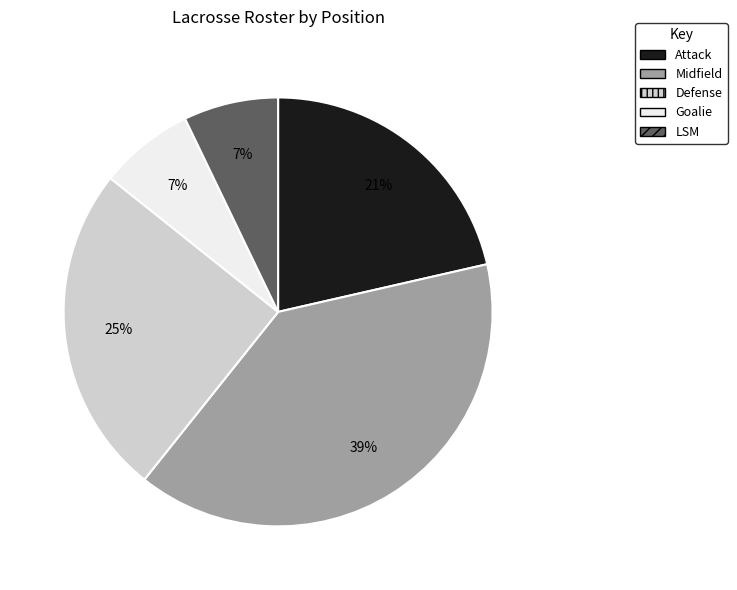

Does any single category account for the majority?

No